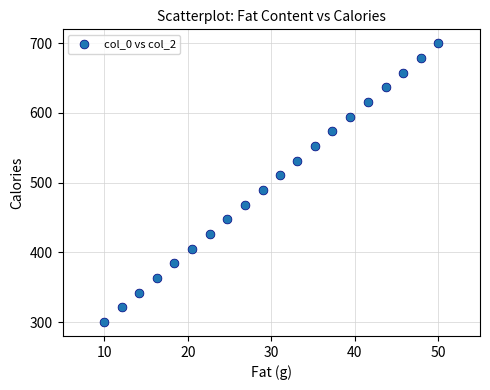

List the coordinates of all points as (X, Y) pairs, reading left to right.

(10.0, 300.0)  (12.1, 321.1)  (14.2, 342.1)  (16.3, 363.2)  (18.4, 384.2)  (20.5, 405.3)  (22.6, 426.3)  (24.7, 447.4)  (26.9, 468.4)  (29.0, 489.5)  (31.0, 510.5)  (33.1, 531.6)  (35.2, 552.6)  (37.3, 573.7)  (39.5, 594.7)  (41.6, 615.8)  (43.7, 636.8)  (45.8, 657.9)  (47.9, 678.9)  (50.0, 700.0)